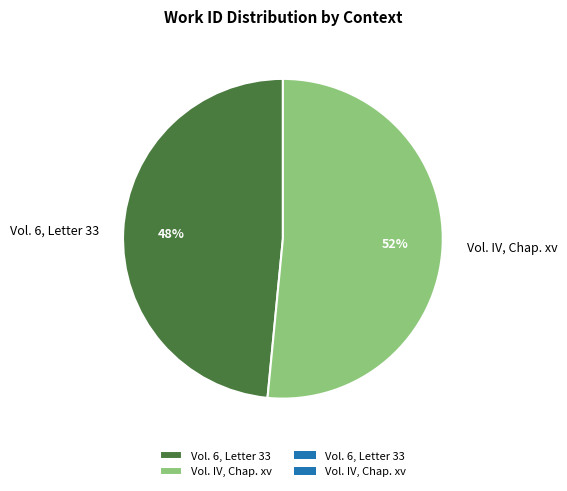

Which slice represents more than half of the pie?

Vol. IV, Chap. xv